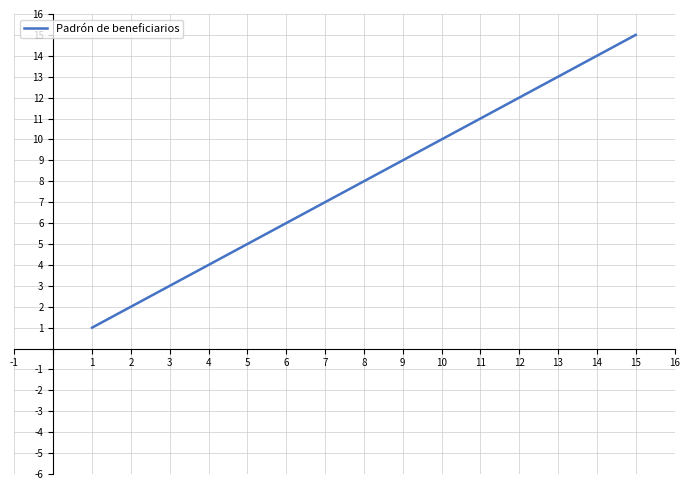

How many series are shown in this chart?

1